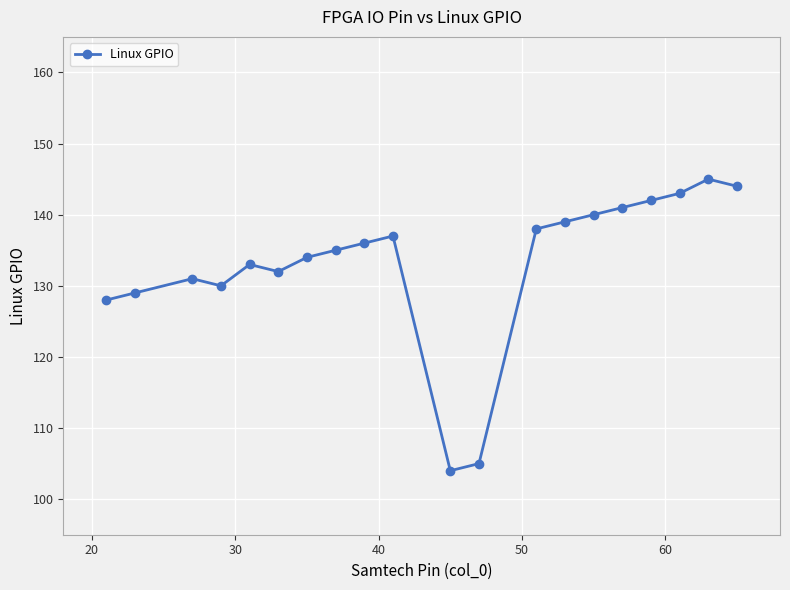

What is the greatest value displayed?

145